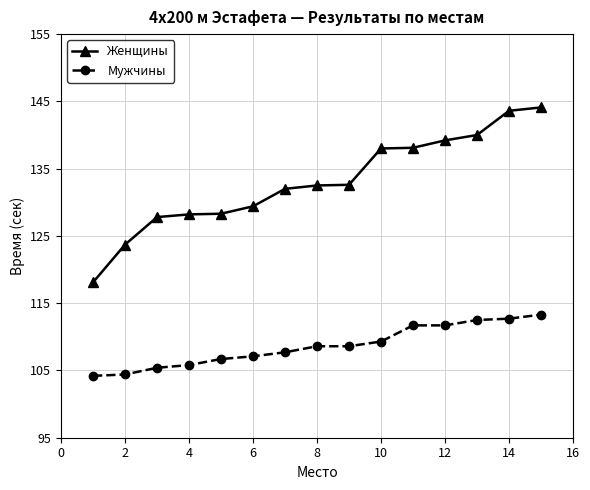

What is the value of the Женщины point at the 1st from the left?

118.1